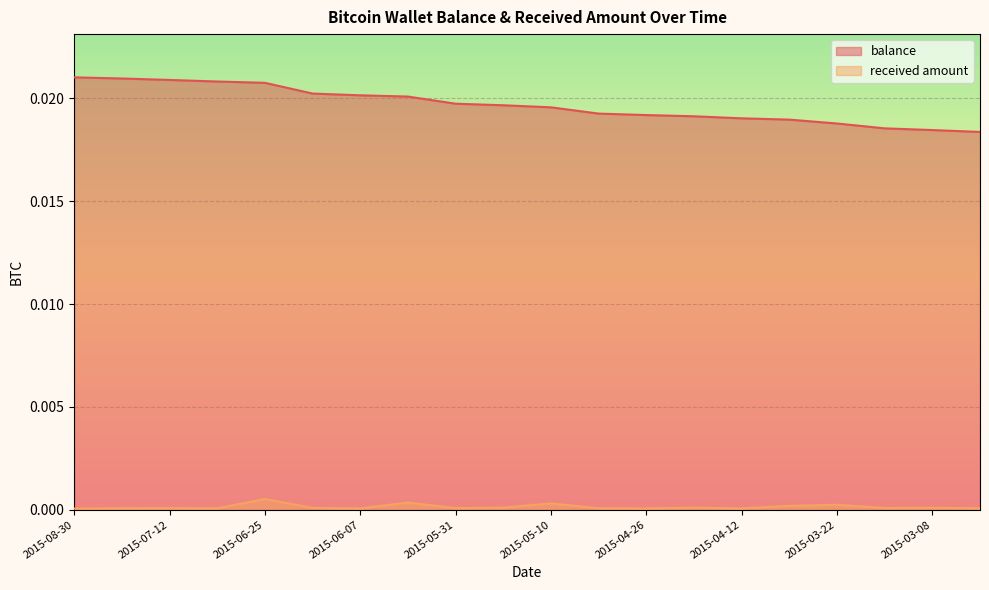

Rank the series by their maximum value, from highest to lowest.

balance, received amount